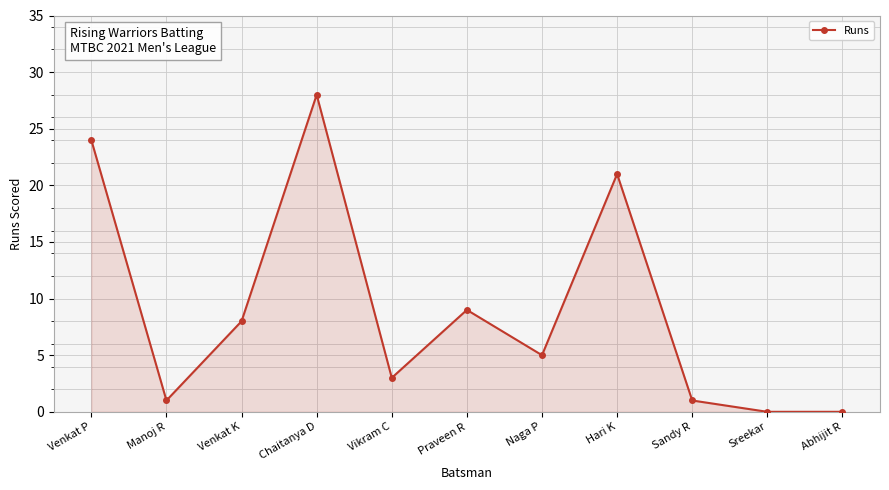

Where does the data first go above 5?

Venkat P